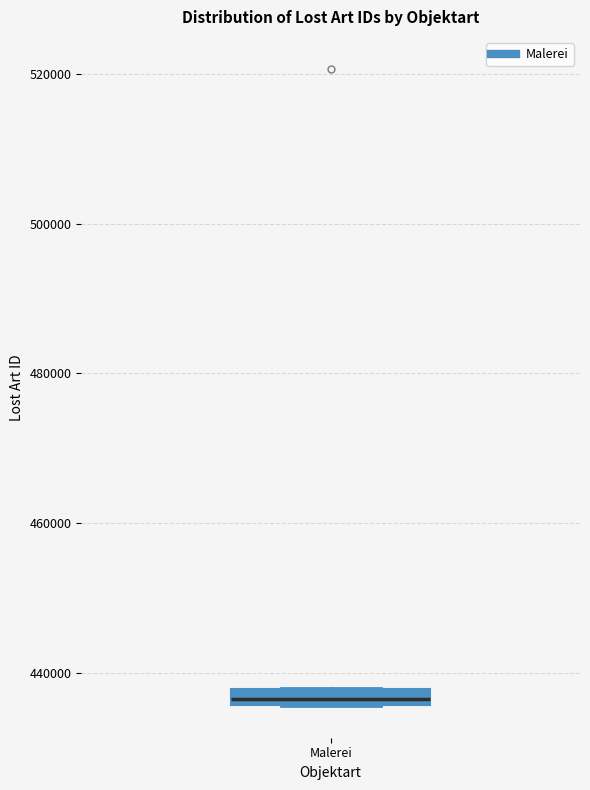

Where is the lower edge of the box for Malerei on the y-axis? The values are not printed on the chart, so give them approximately, as read against the axis.

436000